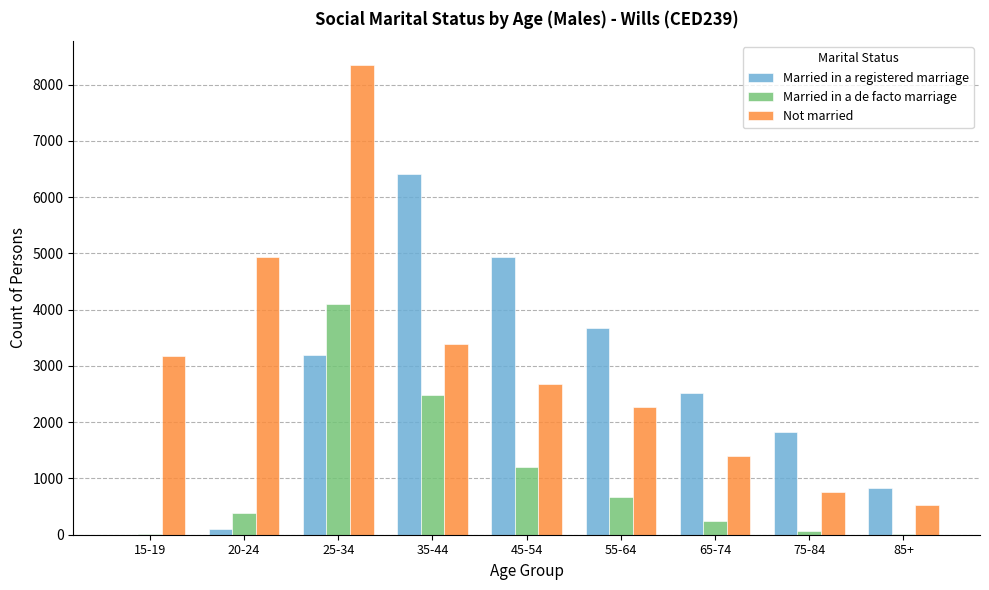

Where is Not married nearest to the value 4441?

20-24